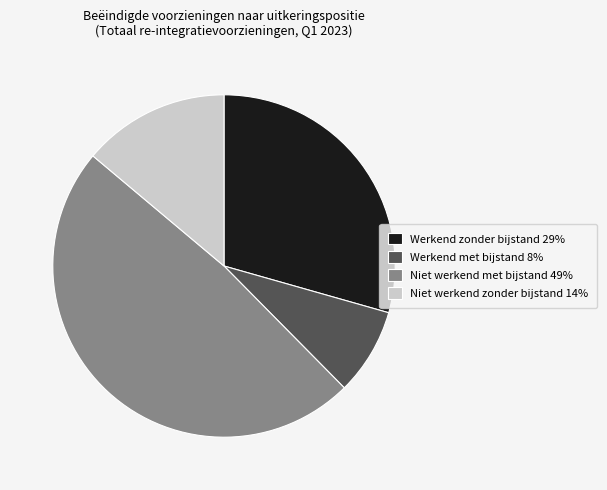

Is it true that Werkend met bijstand is 19% of the pie?

False